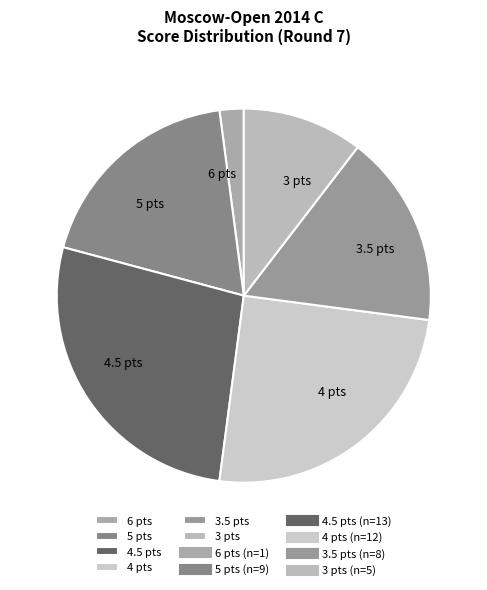

Rank the categories by value from highest to lowest.

4.5 pts, 4 pts, 5 pts, 3.5 pts, 3 pts, 6 pts